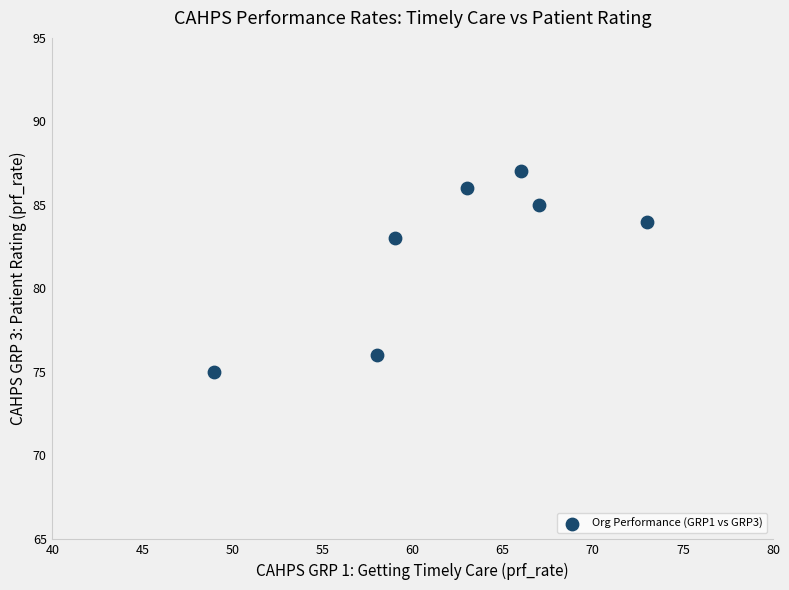

What is the average Y value?

82